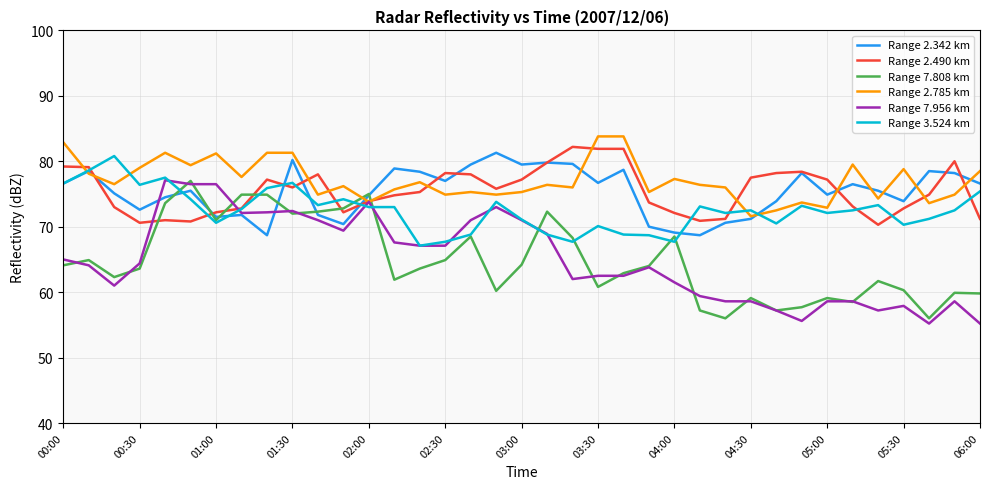

What is the maximum value for Range 2.785 km?

83.8